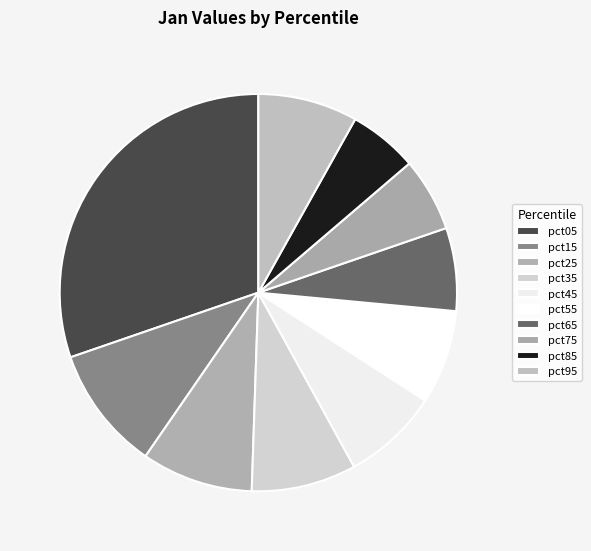

Count the number of slices in the pie.

10